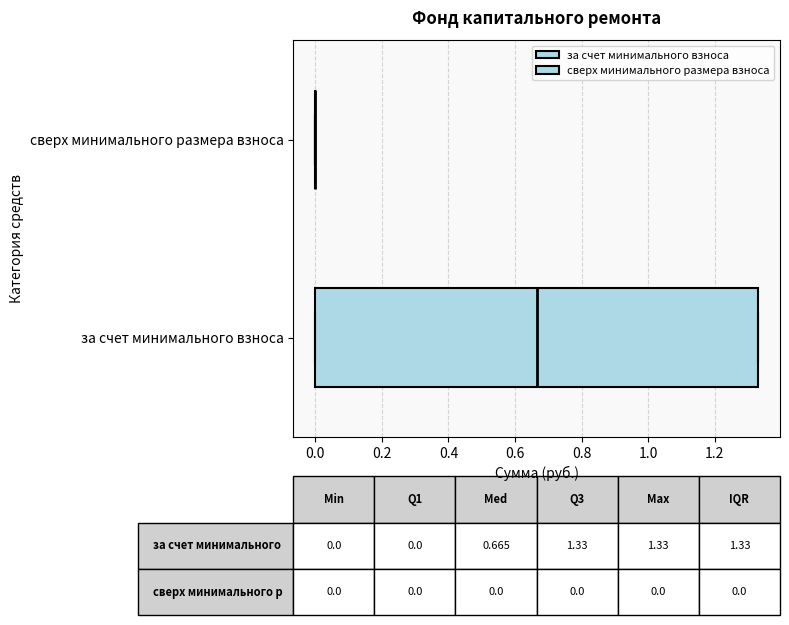

Comparing the boxes themselves (not the whiskers), which one is the widest?

за счет минимального взноса